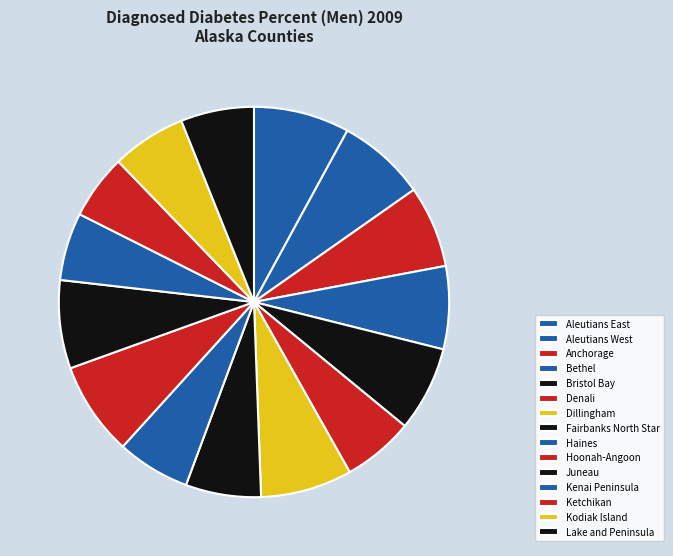

How many segments does this pie chart have?

15